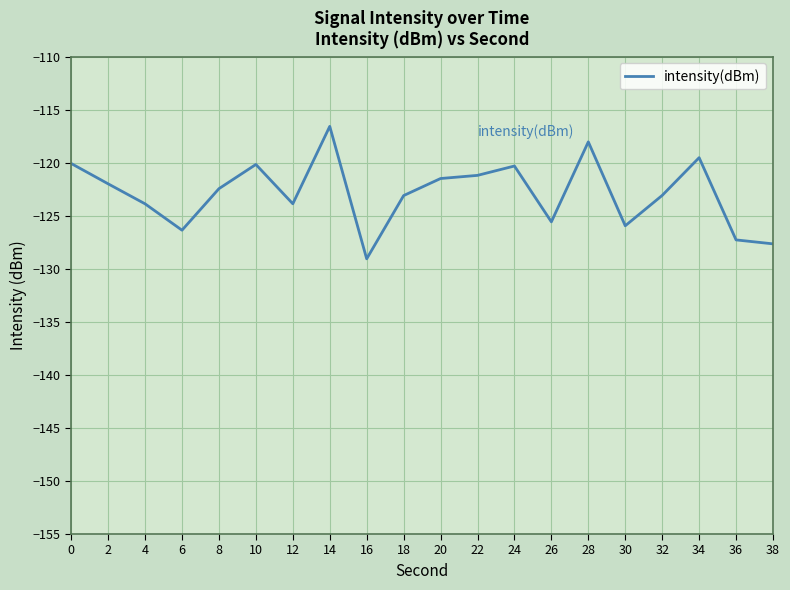

What is the change in value from 6 to 16?

-2.7